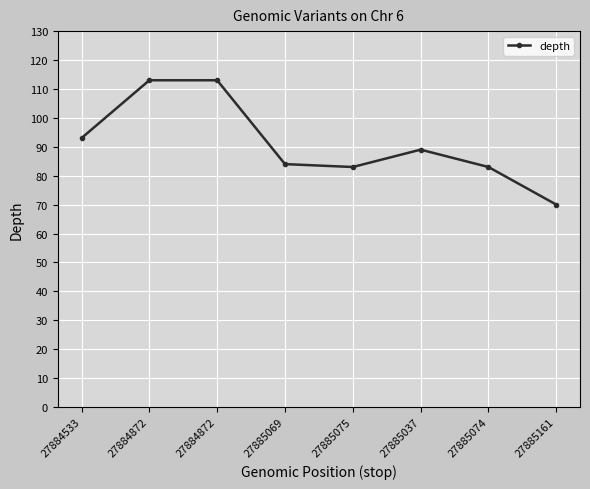

Which category has the highest value across all series?

27884872